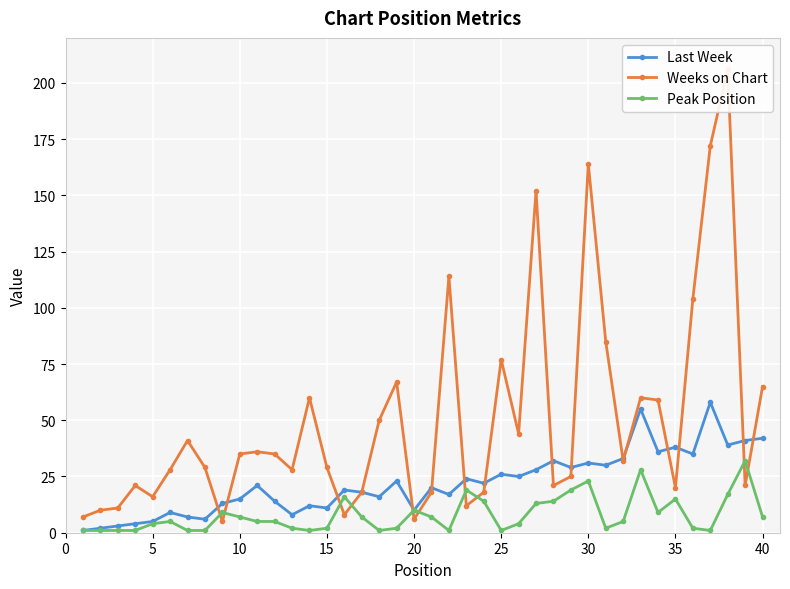

Rank the series by their maximum value, from lowest to highest.

Peak Position, Last Week, Weeks on Chart